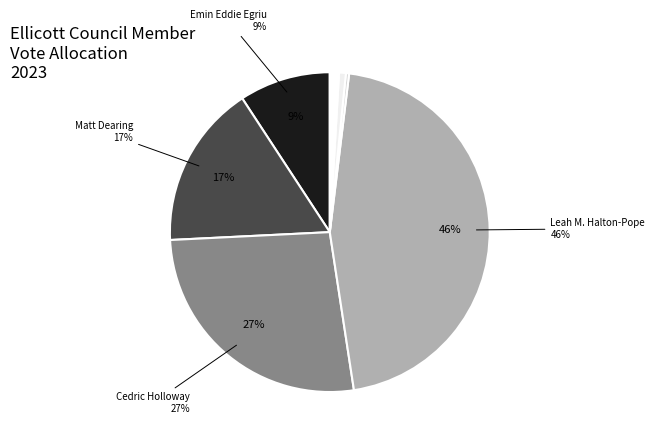

Does Leah M. Halton-Pope represent more than half of the total?

No